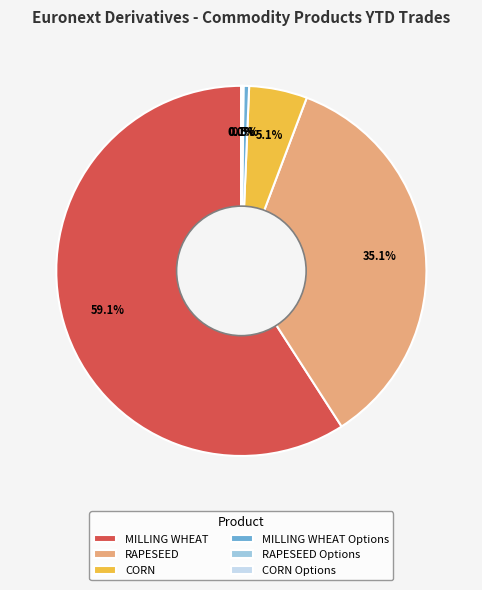

Does MILLING WHEAT Options represent more than half of the total?

No